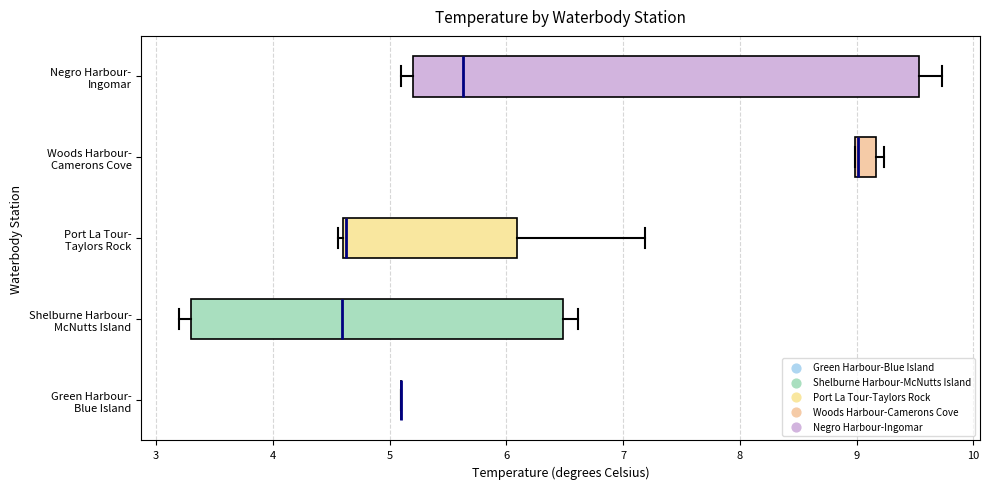

Which box is the widest, from its left edge to its right edge?

Negro Harbour- Ingomar